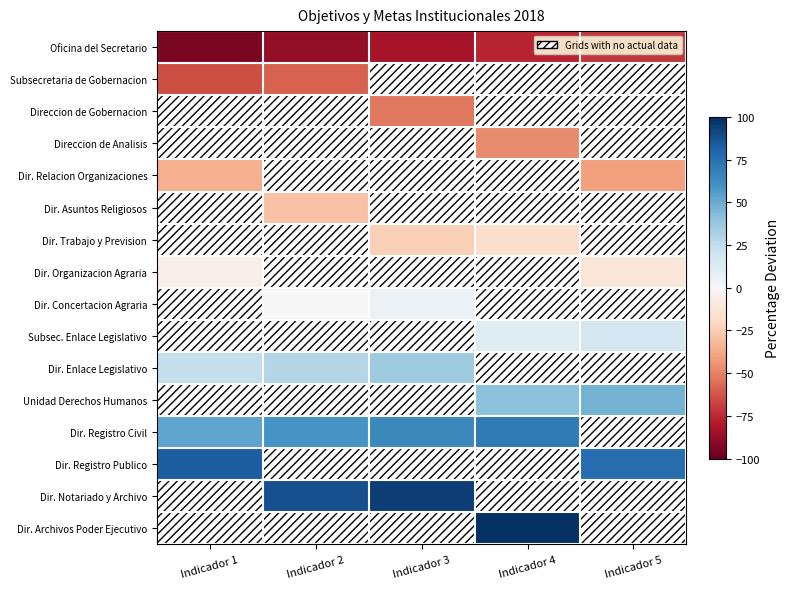

At which category does the chart reach its peak across all series?

Indicador 4